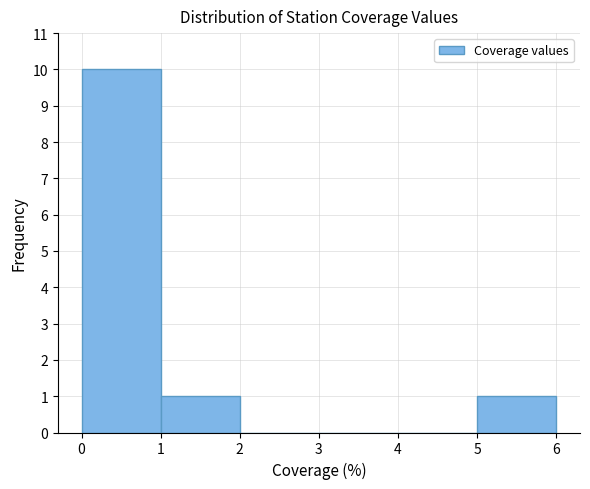

How tall is the bar that spans 0 to 1 on the x-axis? The values are not printed on the chart, so give them approximately, as read against the axis.

10